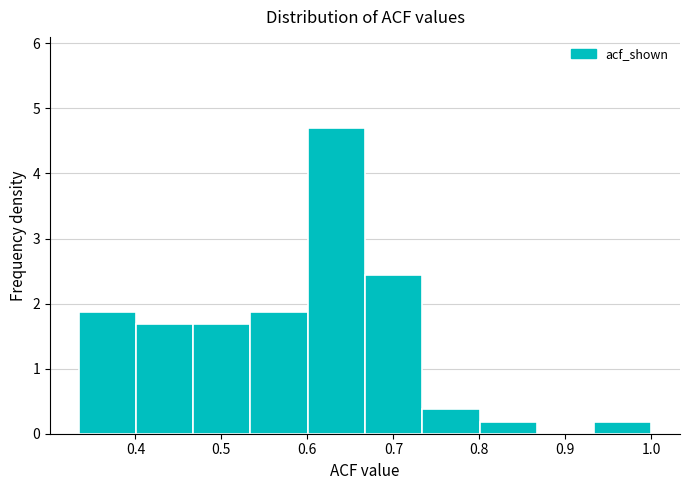

How tall is the bar that spans 0.33 to 0.40 on the x-axis? Neither the bar edges nor the heights are printed on the chart, so give them approximately, as read against the axes.

1.9